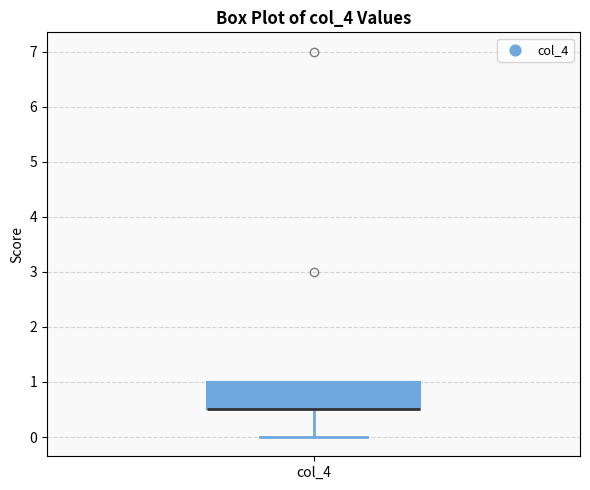

Read this box plot against the y-axis: the position of the median line, the range covered by the box, and the ends of both whiskers. The values are not printed on the chart, so give them approximately, as read against the axis.

median 0.5 (drawn on the box's lower edge), box 0.5 to 1.0, whiskers 0.0 to 1.0